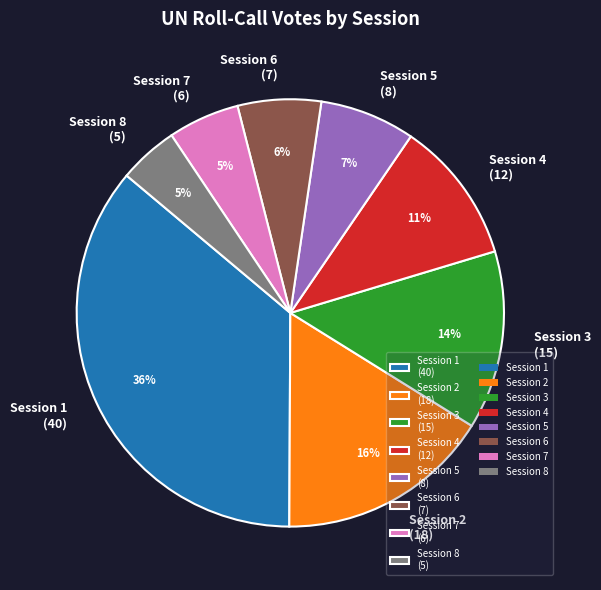

Is the sum of Session 7 (6) and Session 8 (5) greater than half?

No